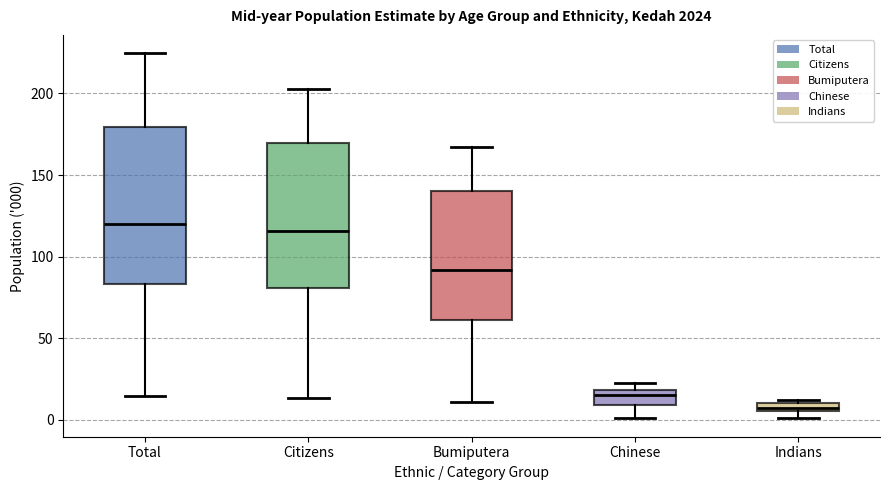

Where does the median line of the box for Chinese sit on the y-axis? The values are not printed on the chart, so give them approximately, as read against the axis.

15